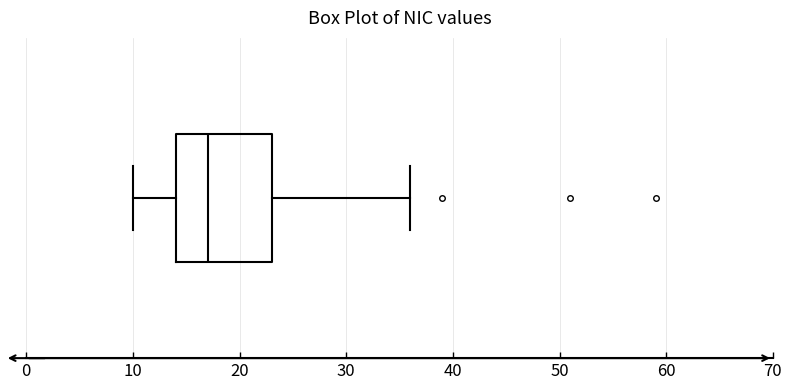

Transcribe this box plot: give where the median line is, the range the box spans, and where the two whiskers end, as read against the x-axis. The values are not printed on the chart, so give them approximately, as read against the axis.

median 17, box 14 to 23, whiskers 10 to 36